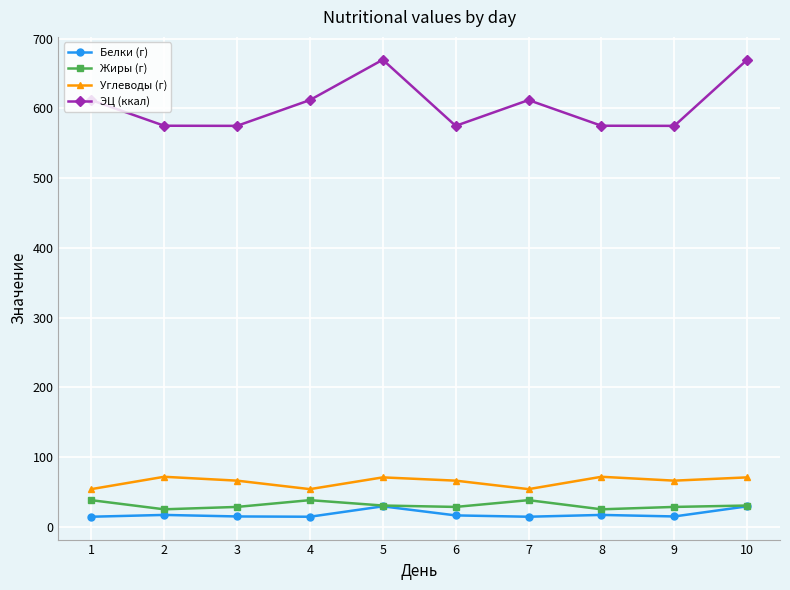

True or false: Жиры (г) and Углеводы (г) intersect in this chart.

False